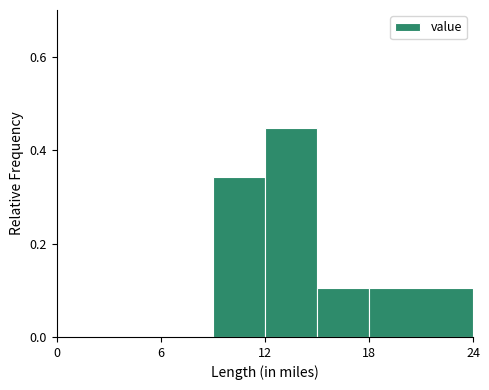

Around what value on the x-axis is the tallest bar? Give the approximate position of its centre, as read against the axis.

14